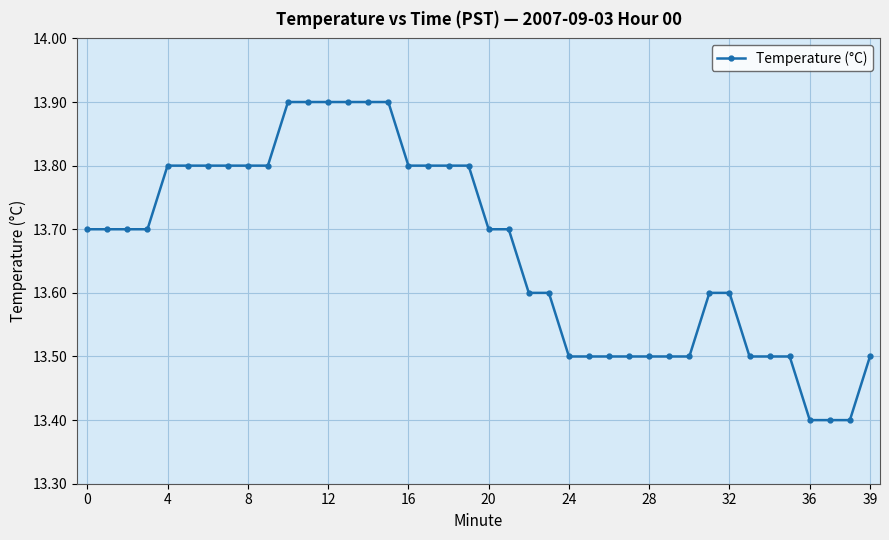

What is the minimum value shown in the chart?

13.4